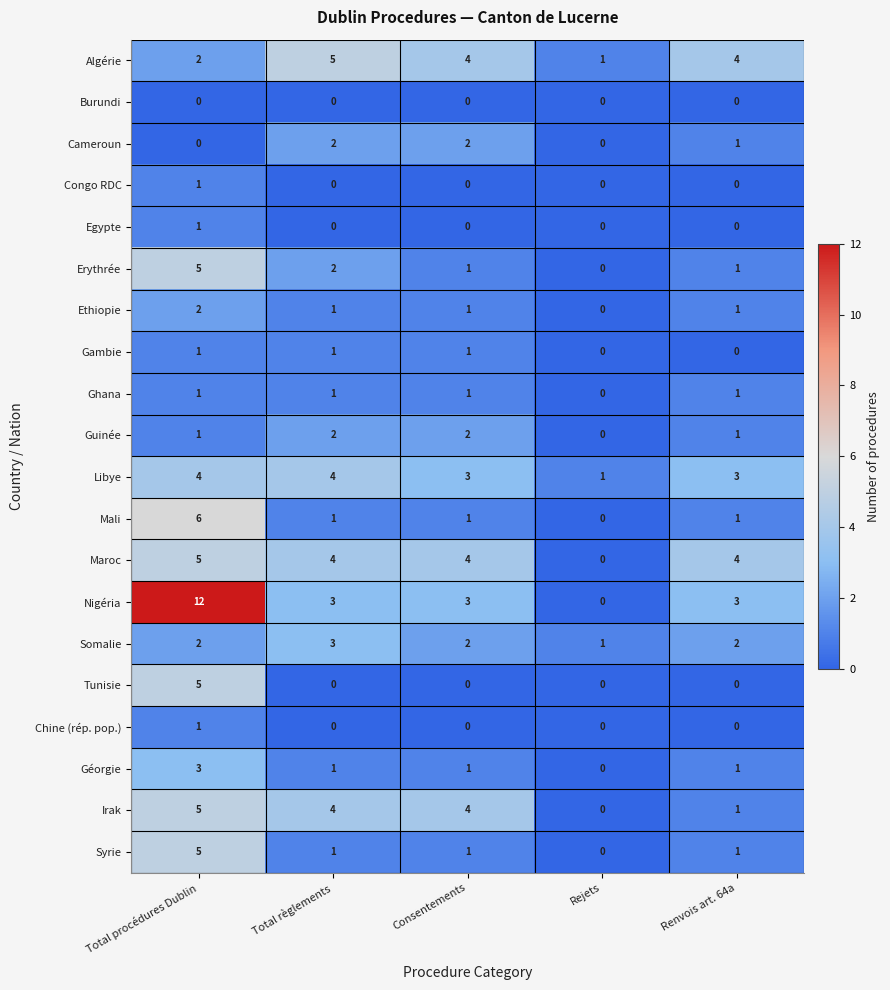

At which category is the sum across all series the highest?

Total procédures Dublin